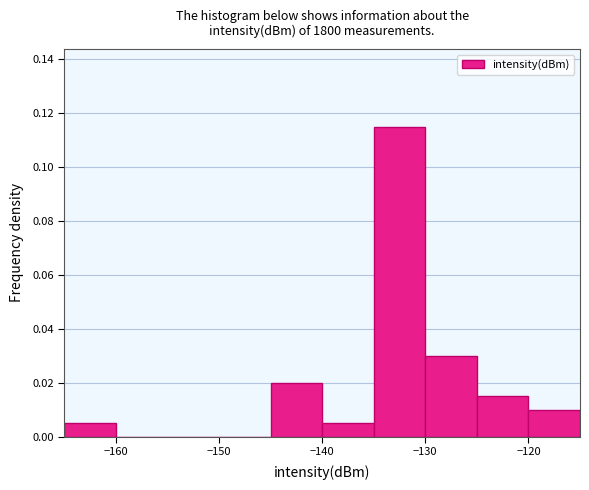

How tall is the bar that spans -165 to -160 on the x-axis? The values are not printed on the chart, so give them approximately, as read against the axis.

0.006